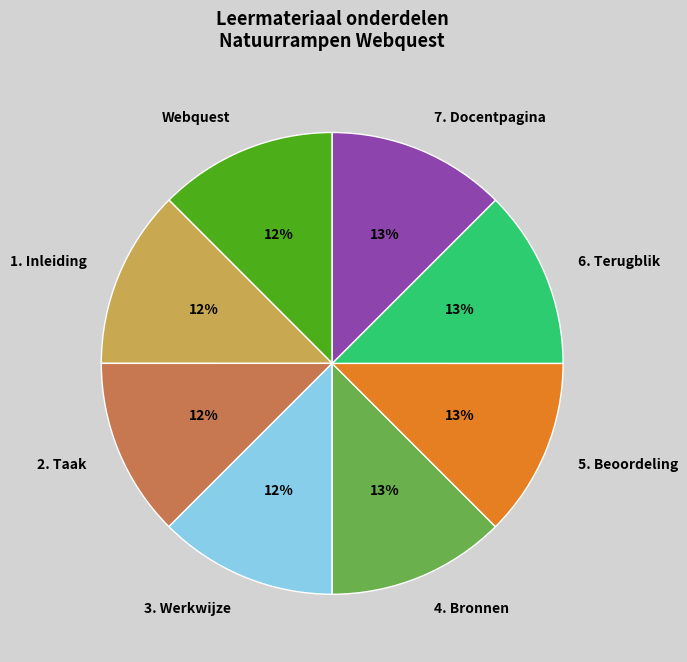

True or false: 1. Inleiding accounts for 12% of the total.

True